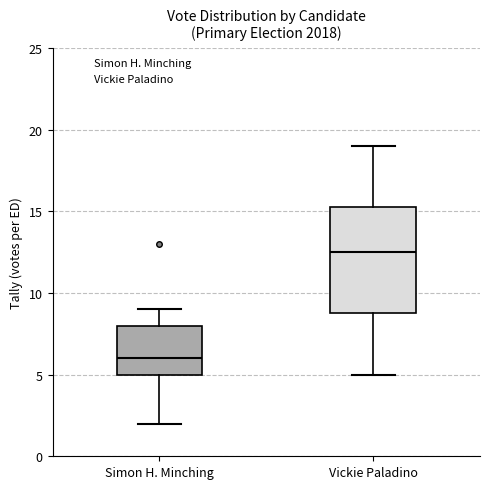

Reading left to right, read every box against the y-axis: the position of its median line, the range the box covers, and the ends of its whiskers. The values are not printed on the chart, so give them approximately, as read against the axis.

Simon H. Minching: median 6.0, box 5.0 to 8.0, whiskers 2.0 to 9.0
Vickie Paladino: median 12.5, box 9.0 to 15.5, whiskers 5.0 to 19.0